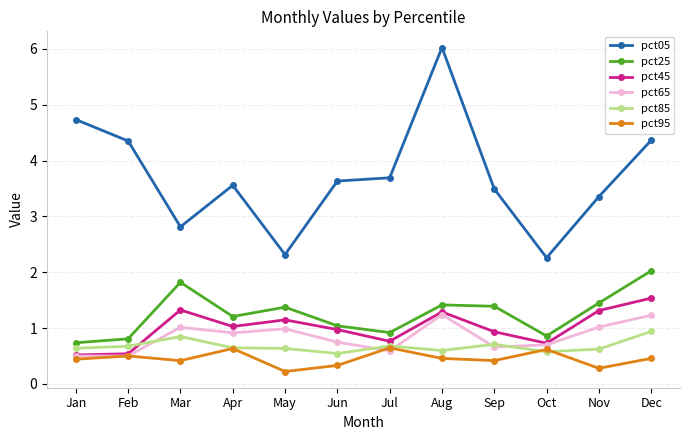

List the series in order of their peak value, highest first.

pct05, pct25, pct45, pct65, pct85, pct95